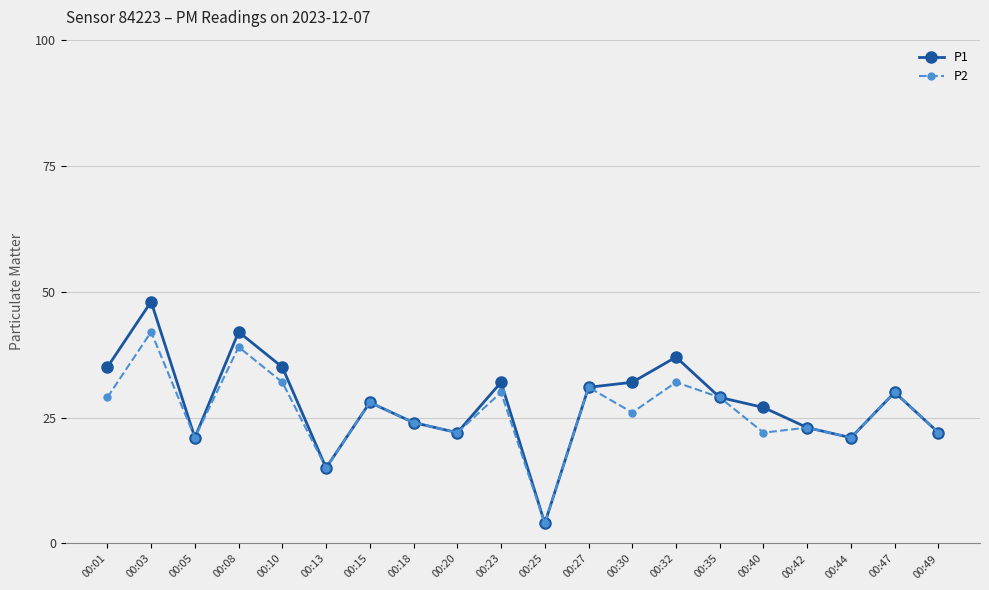

List the series in order of their peak value, lowest first.

P2, P1